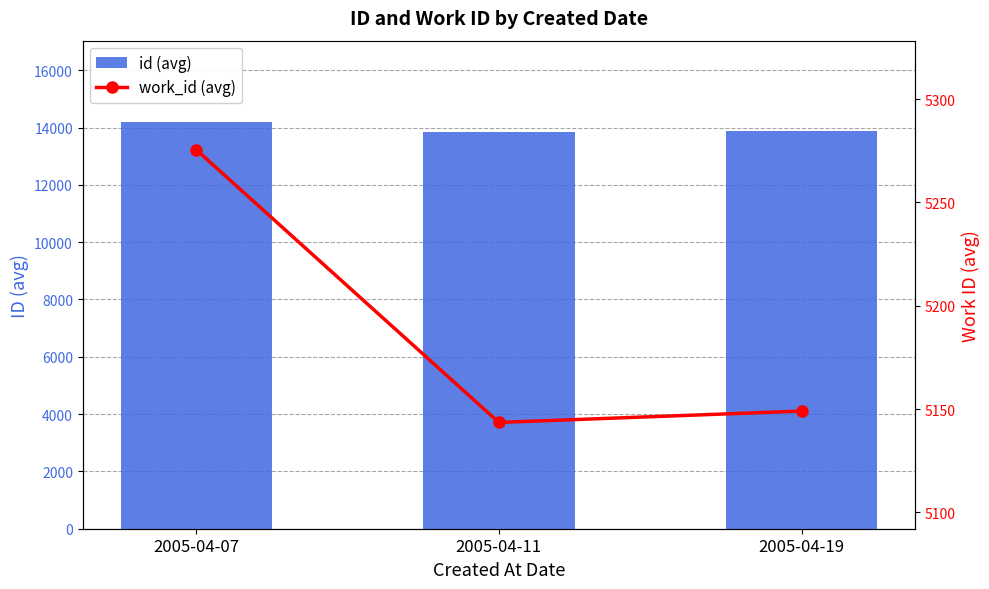

List the series in order of their peak value, lowest first.

work_id (avg), id (avg)